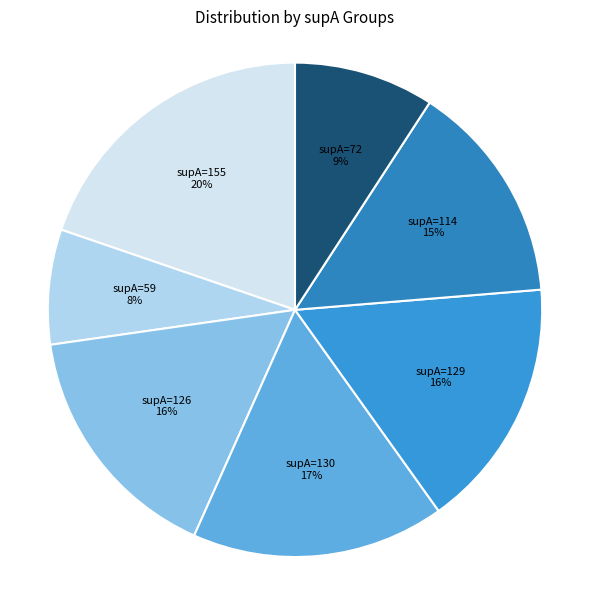

What is the largest slice in the pie chart?

supA=155